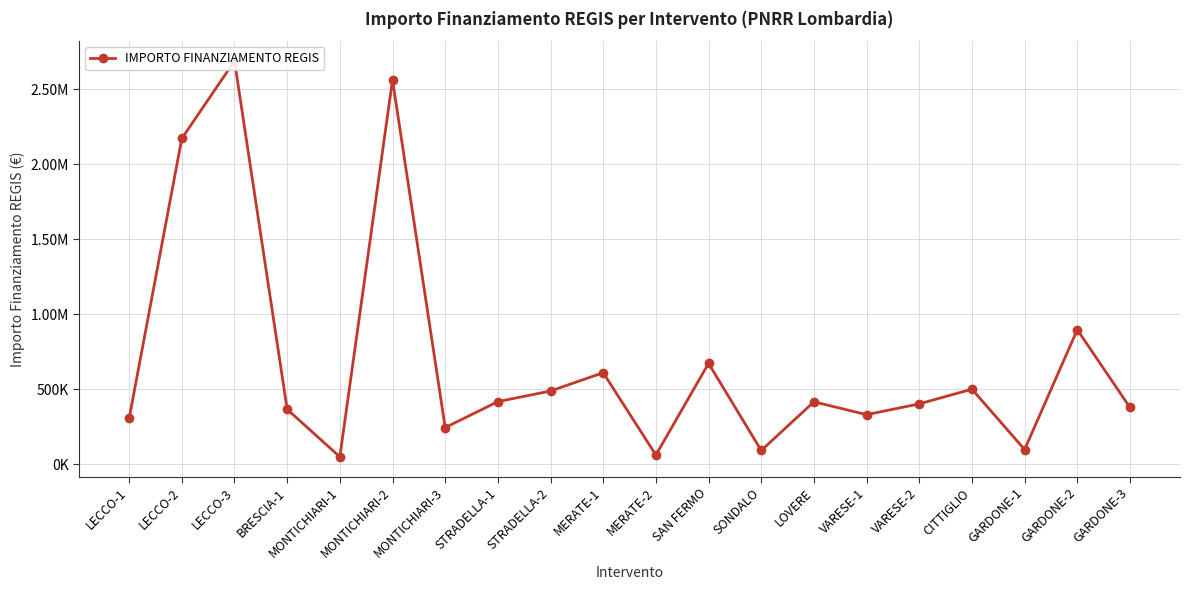

Which has a higher value, GARDONE-2 or SAN FERMO?

GARDONE-2